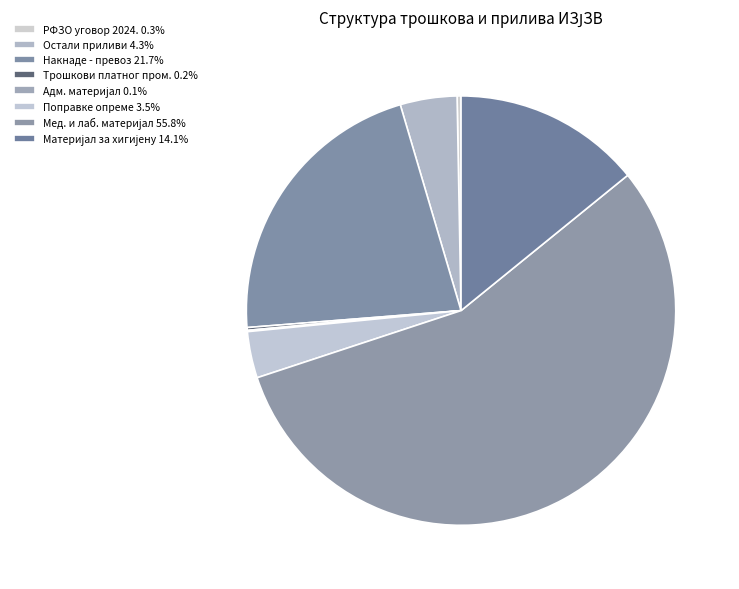

Which slice is the smallest?

АДМИНИСТРАТИВНИ МАТЕРИЈАЛ